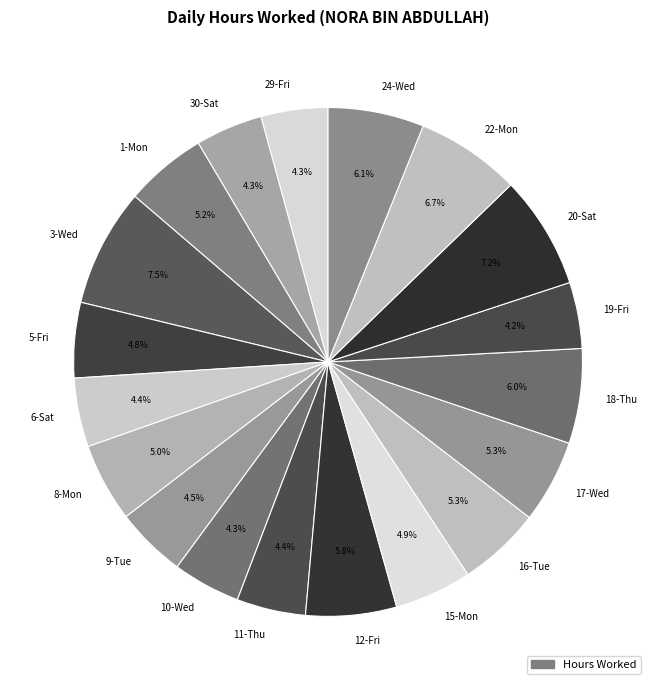

How many segments does this pie chart have?

19